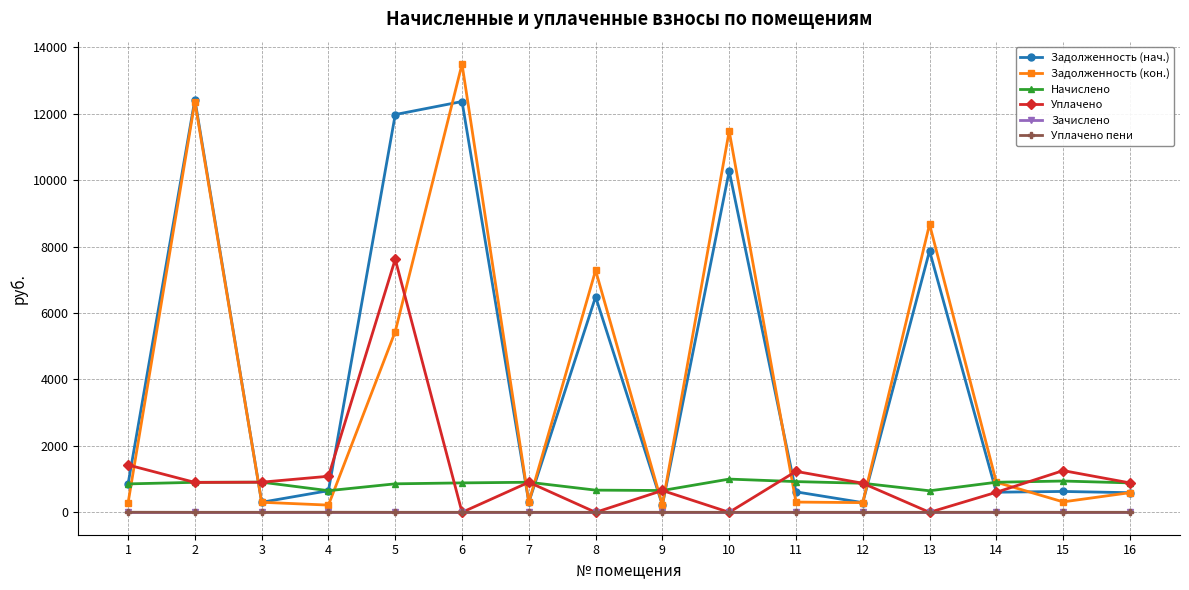

At how many categories does at least one series exceed 6849?

6